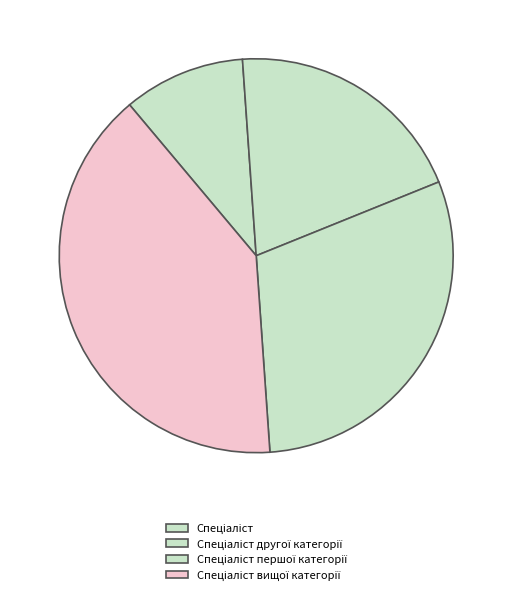

Is Спеціаліст першої категорії the majority of the pie?

No